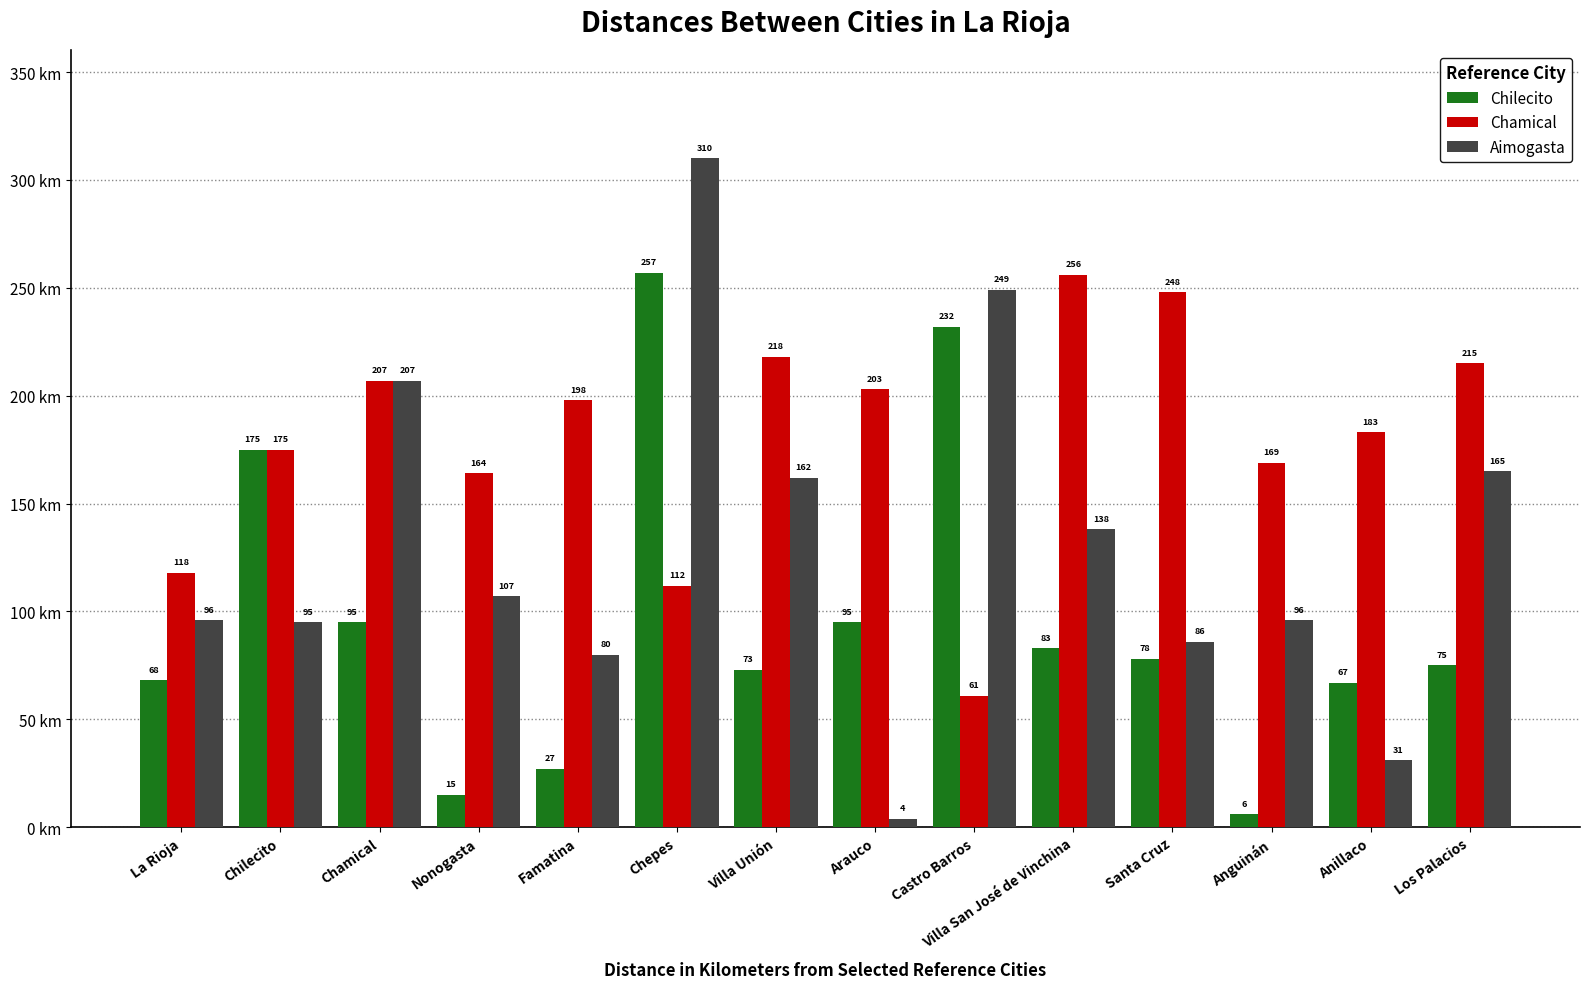

What is the value of the Chamical bar at the 5th from the left?

198